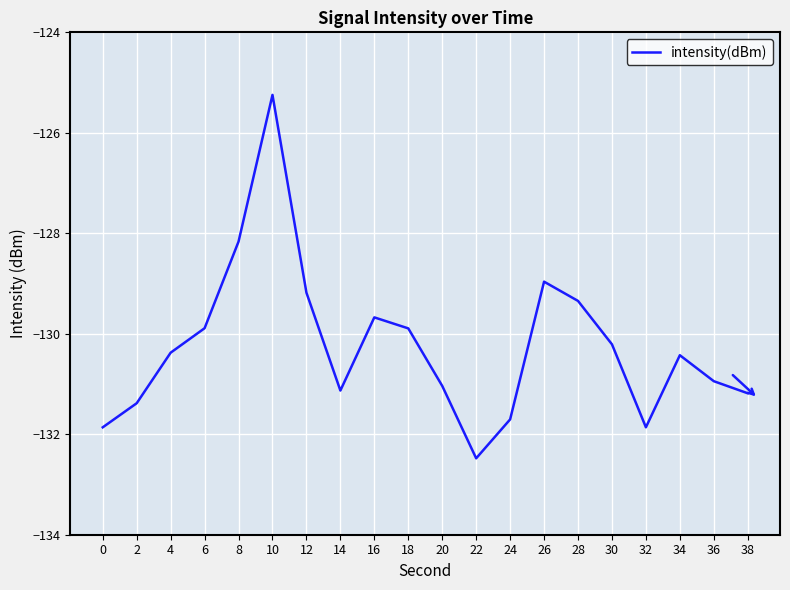

Which category has the highest value across all series?

10